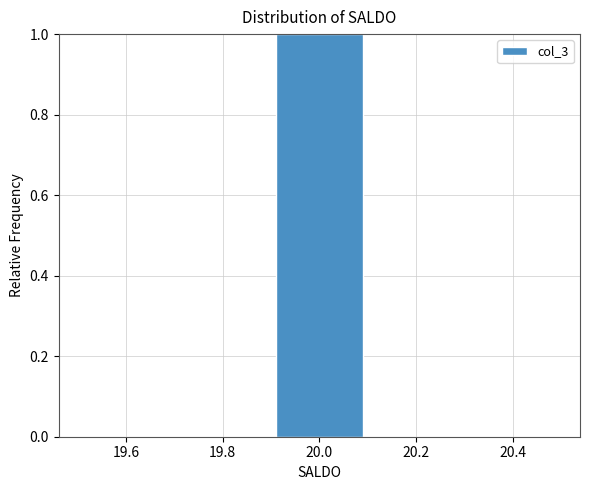

Reading left to right, transcribe this chart: for each bar, give the range it covers on the x-axis and its height. The values are not printed on the chart, so give them approximately, as read against the axis.

19.5 to 19.7: 0
19.7 to 19.9: 0
19.9 to 20.1: 1
20.1 to 20.3: 0
20.3 to 20.5: 0